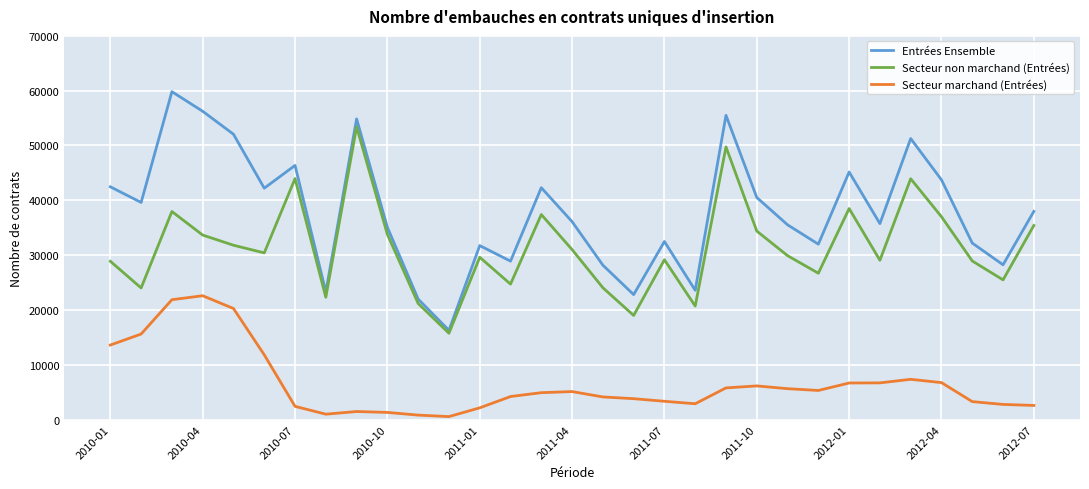

True or false: Secteur marchand (Entrées) and Secteur non marchand (Entrées) intersect in this chart.

False